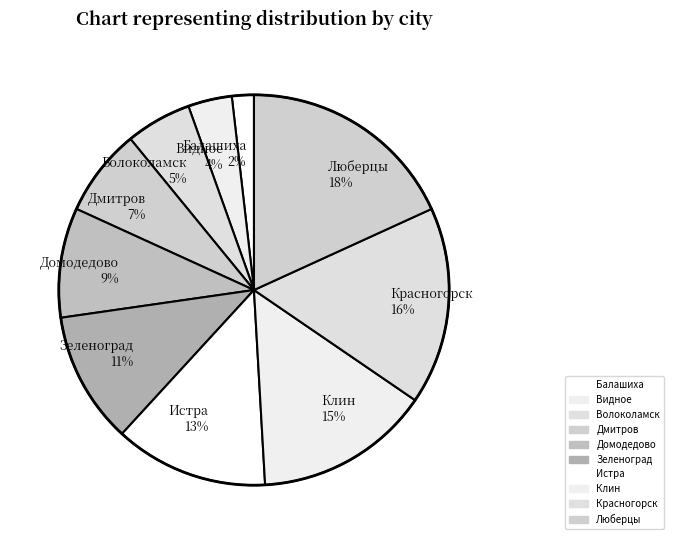

Is the sum of Балашиха and Люберцы greater than half?

No